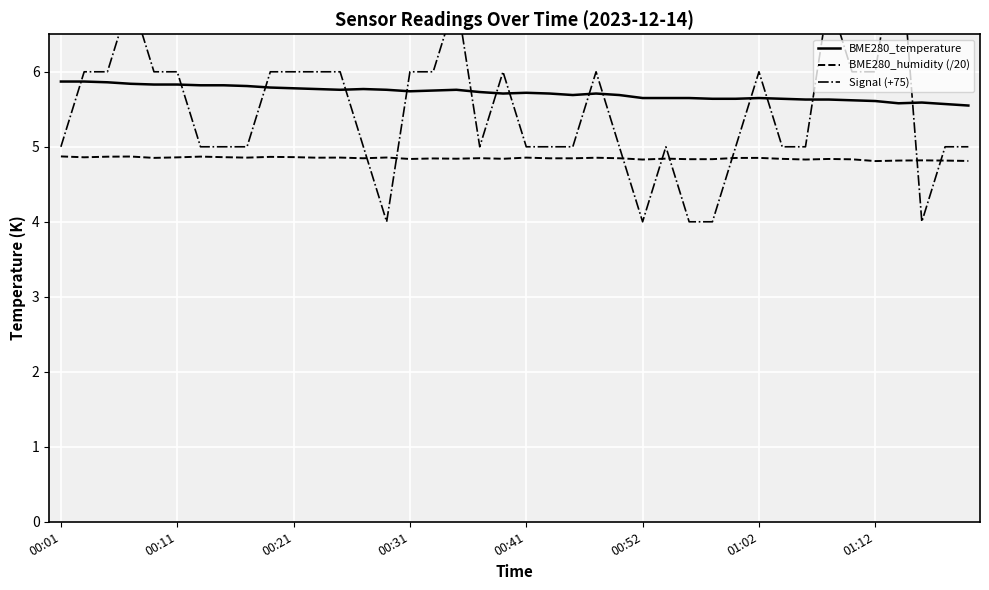

True or false: BME280_temperature and BME280_humidity (/20) intersect in this chart.

False